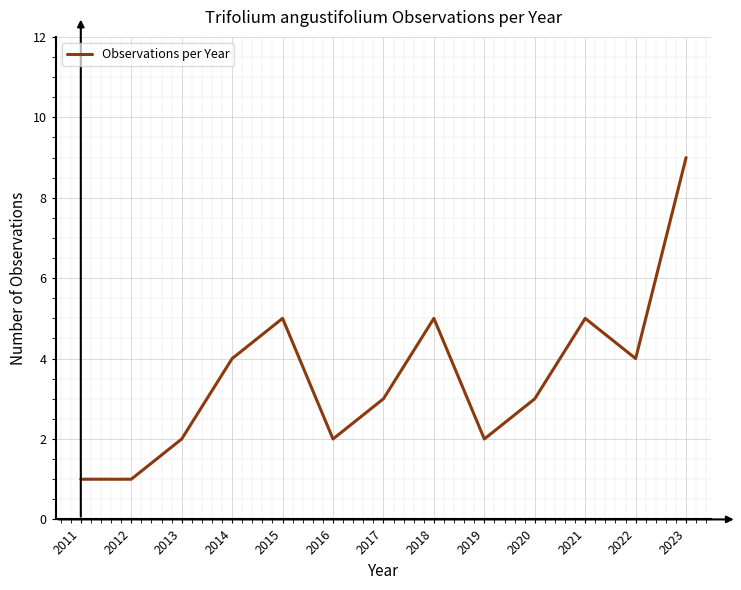

Between 2022 and 2023, which is larger?

2023